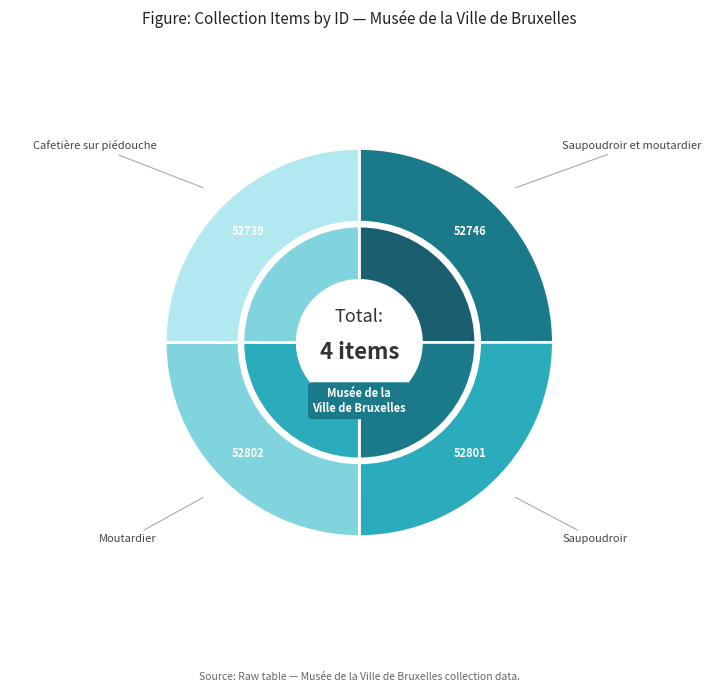

Is it true that Cafetière sur piédouche is 11% of the pie?

False